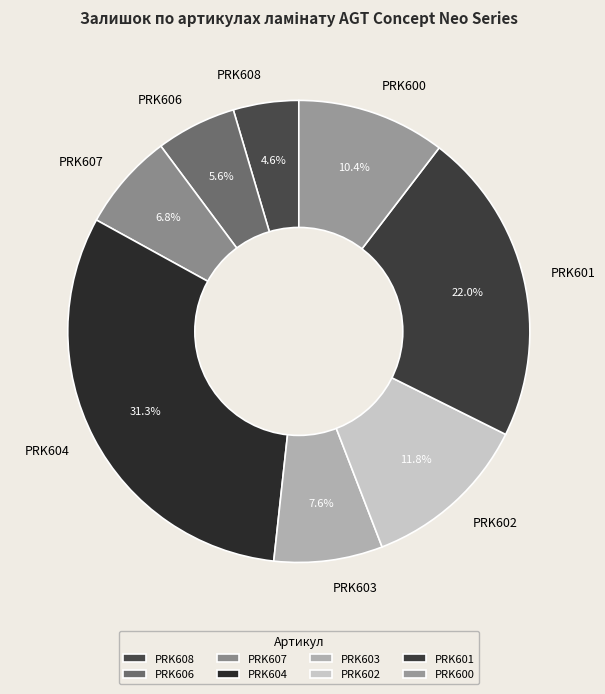

The PRK602 slice represents 22% of the pie. True or false?

False